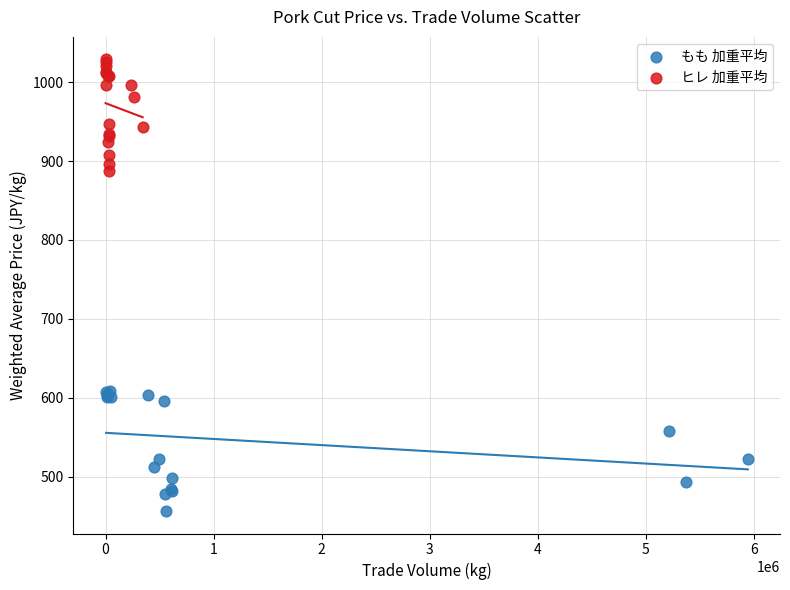

Which series reaches the minimum Y coordinate?

もも 加重平均